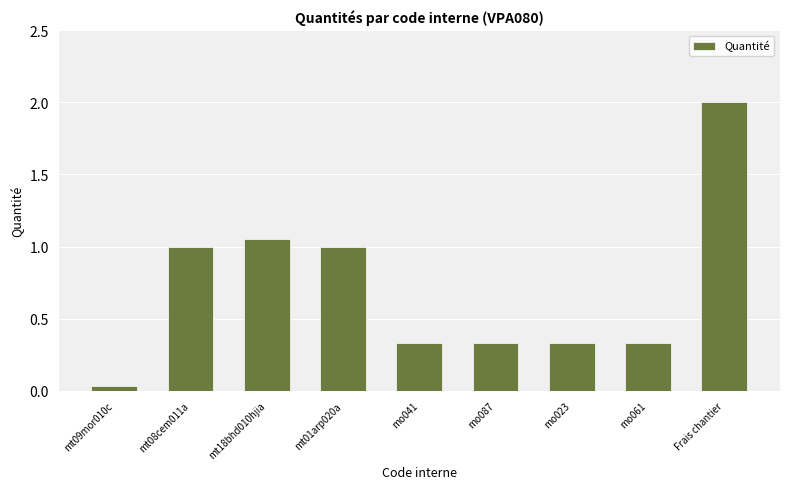

True or false: the data shows 0.6 at mo023.

False